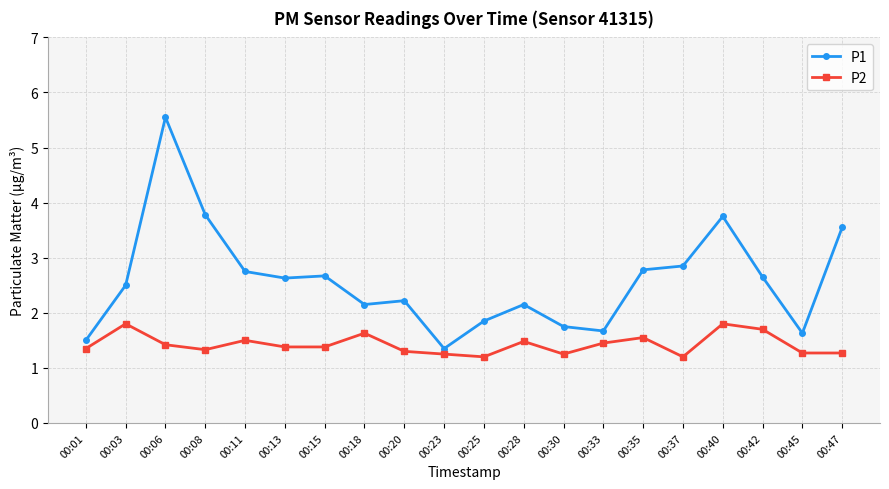

True or false: P1 and P2 intersect in this chart.

False